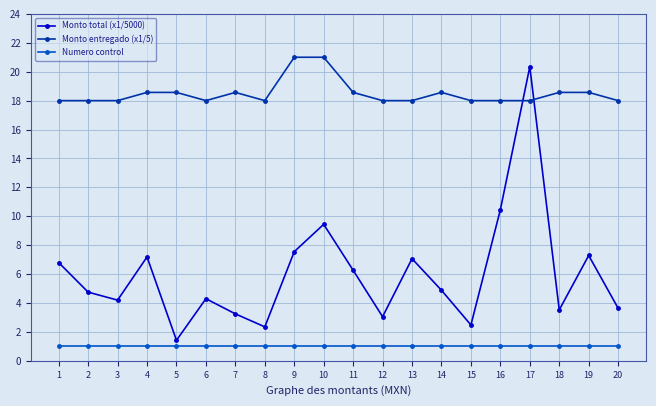

True or false: Monto entregado (x1/5) and Numero control intersect in this chart.

False